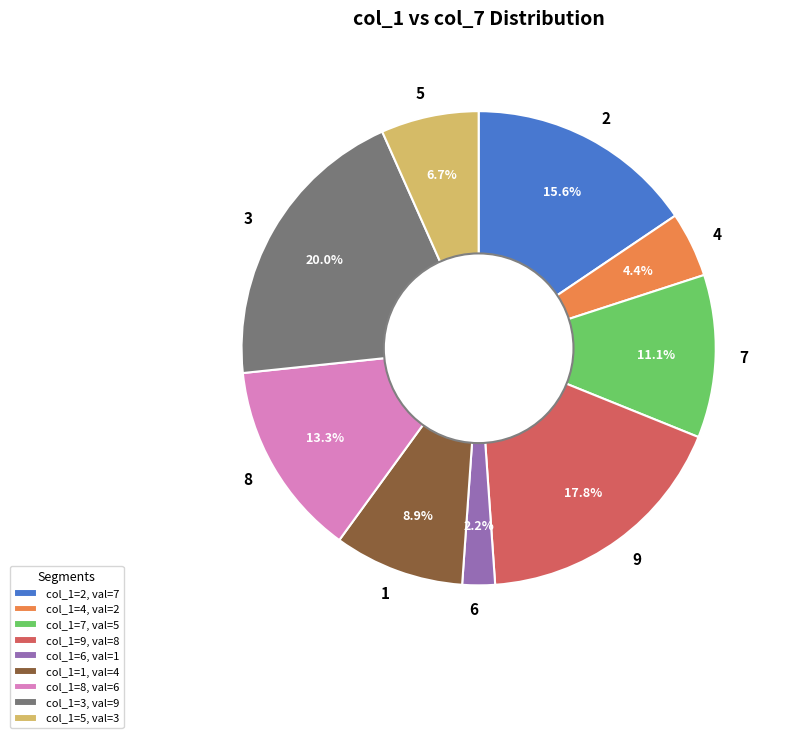

Which has a higher value, 9 or 4?

9